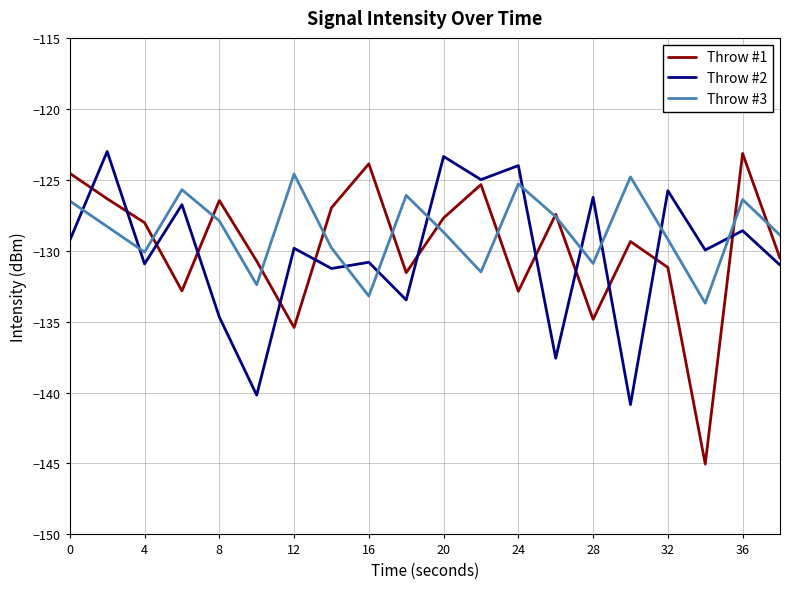

What is the maximum value for Throw #1?

-123.1